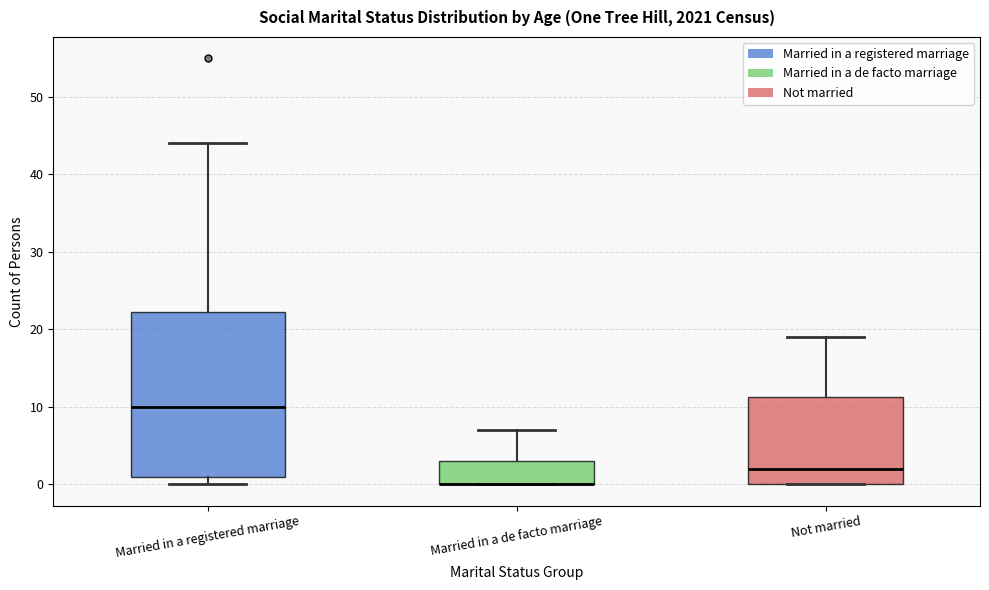

Reading left to right, read every box against the y-axis: the position of its median line, the range the box covers, and the ends of its whiskers. The values are not printed on the chart, so give them approximately, as read against the axis.

Married in a registered marriage: median 10, box 1 to 22, whiskers 0 to 44
Married in a de facto marriage: median 0 (drawn on the box's lower edge), box 0 to 3, whiskers 0 to 7
Not married: median 2, box 0 to 11, whiskers 0 to 19